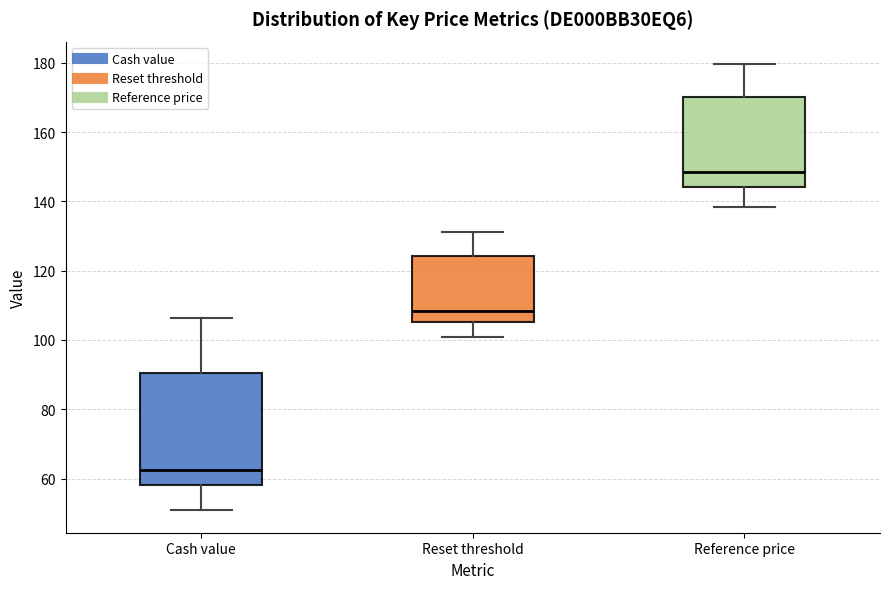

Comparing the boxes themselves (not the whiskers), which one is the tallest?

Cash value